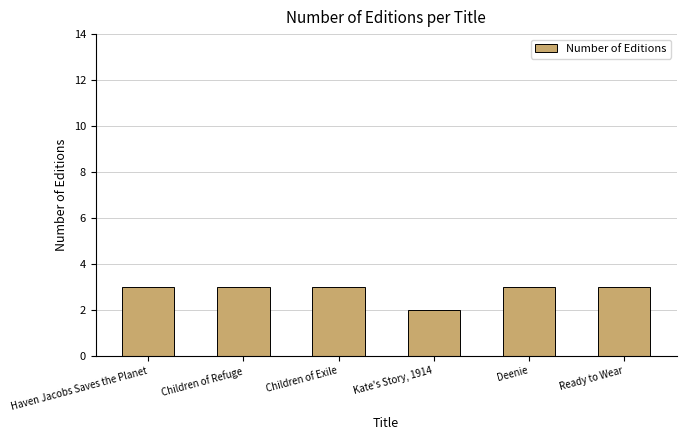

What is the value of the 1st bar from the left?

3